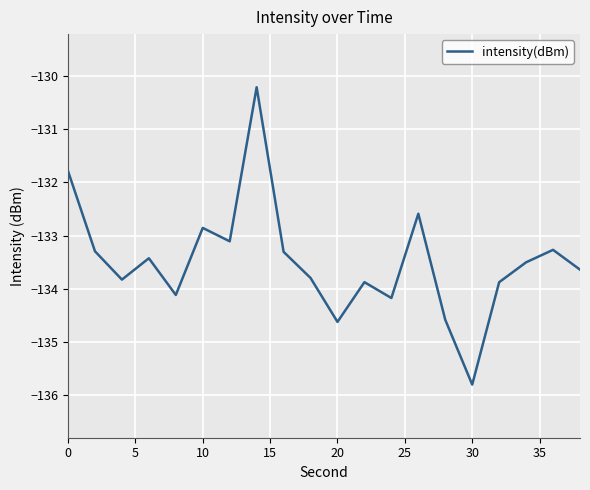

What is the smallest value displayed?

-135.8